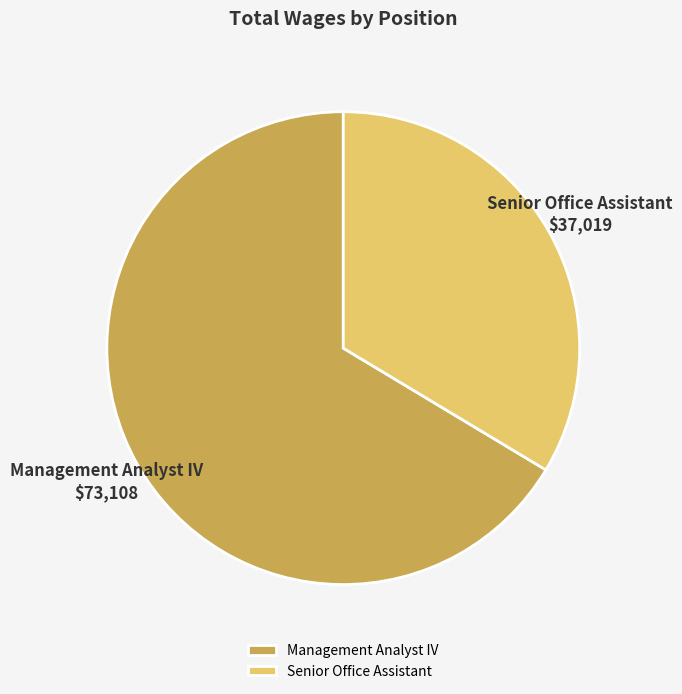

True or false: Management Analyst IV accounts for 66% of the total.

True